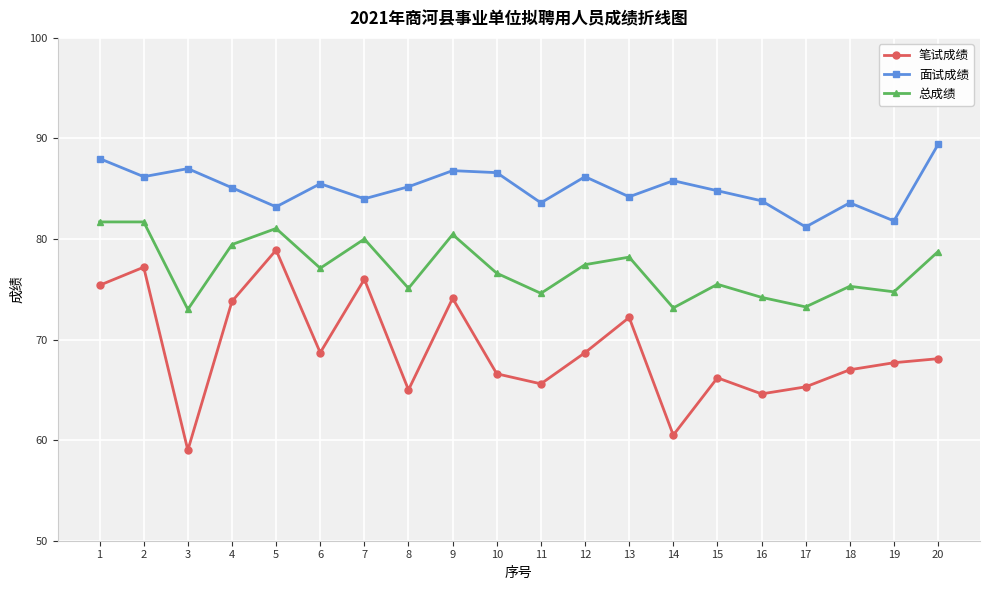

What is the difference between the maximum and minimum values in the 笔试成绩 series?

19.9